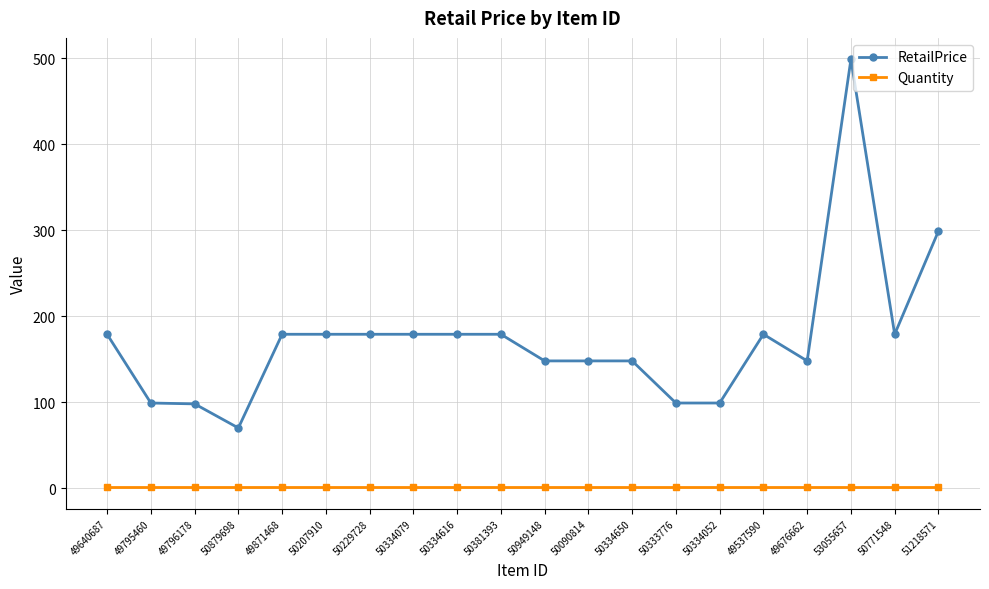

Which series has the largest total across all categories?

RetailPrice